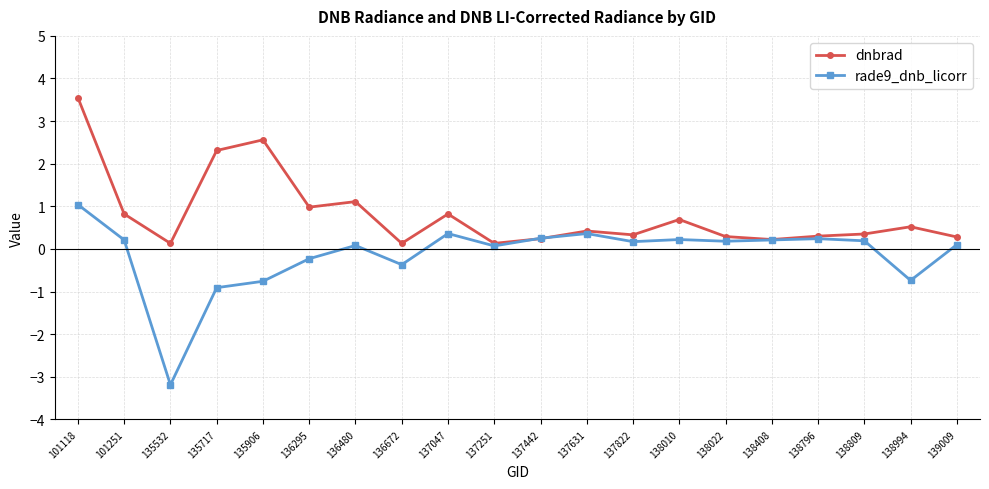

What is the maximum value for rade9_dnb_licorr?

1.0